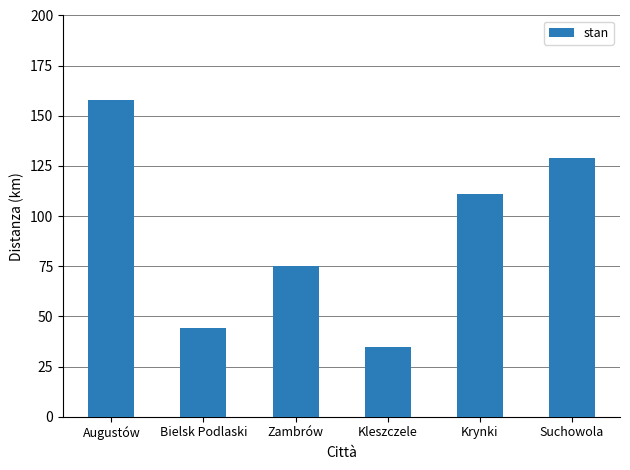

What is the label of the 2nd bar from the right?

Krynki